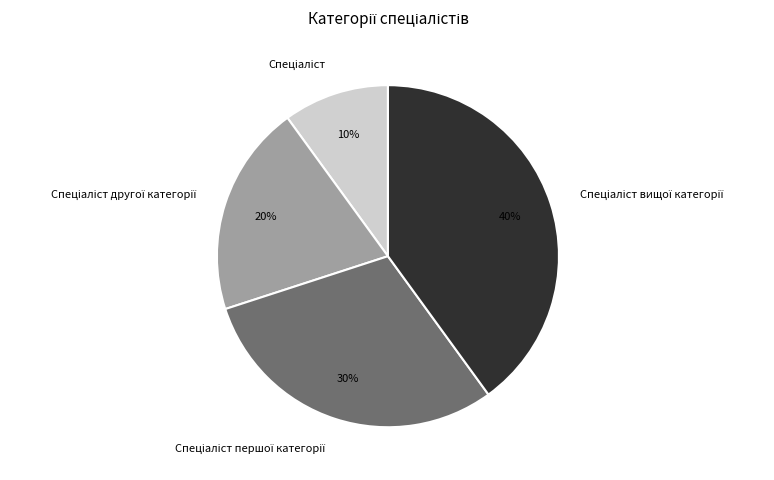

Is there a majority slice in this chart?

No